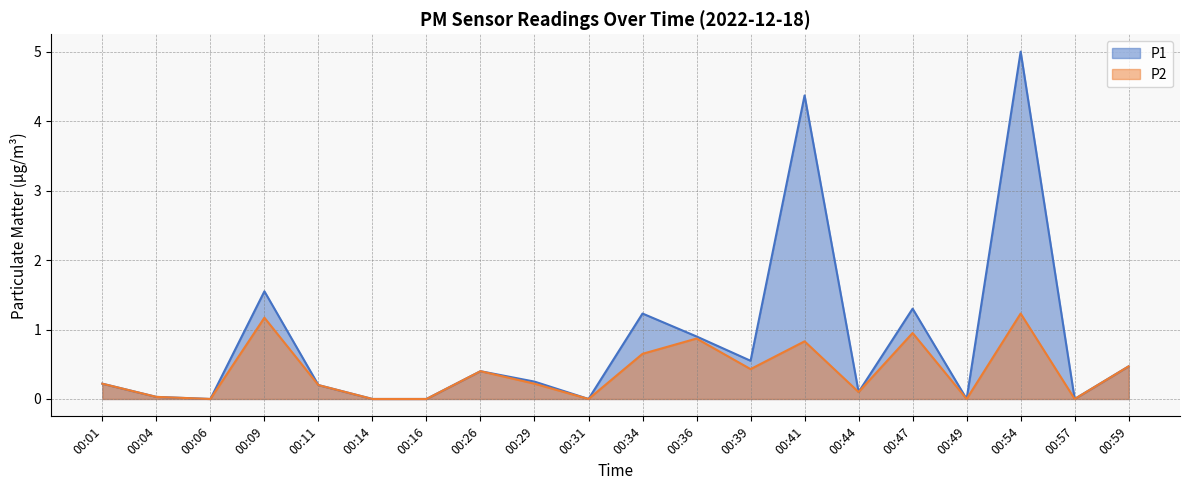

True or false: P1 and P2 intersect in this chart.

False